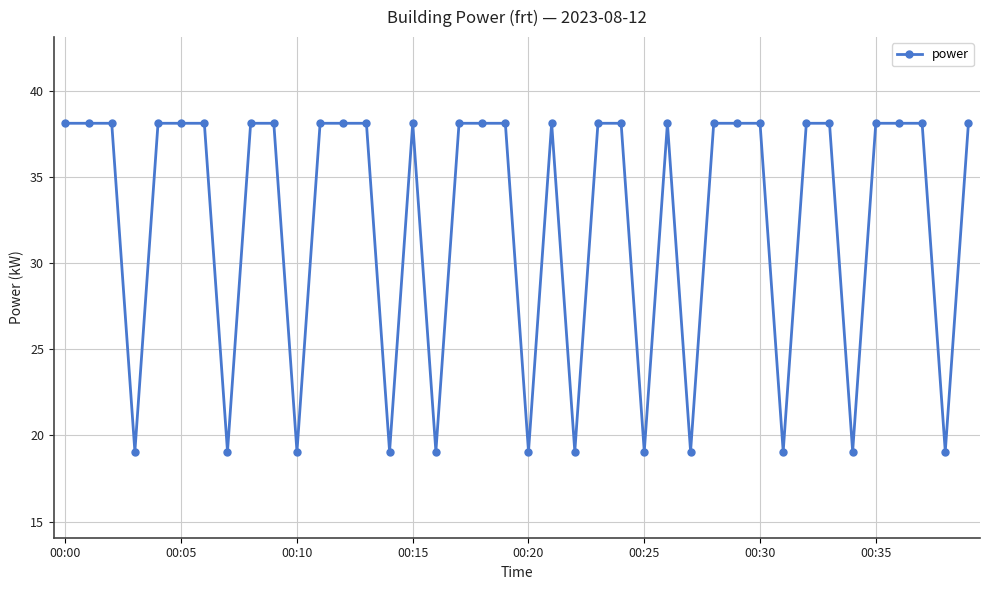

What is the minimum value shown in the chart?

19.1